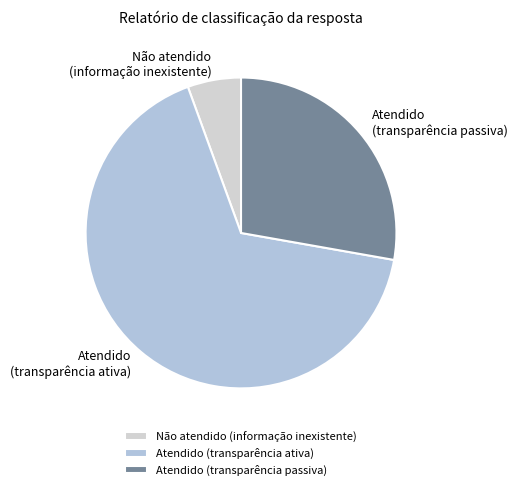

Does Atendido (transparência ativa) represent more than half of the total?

Yes